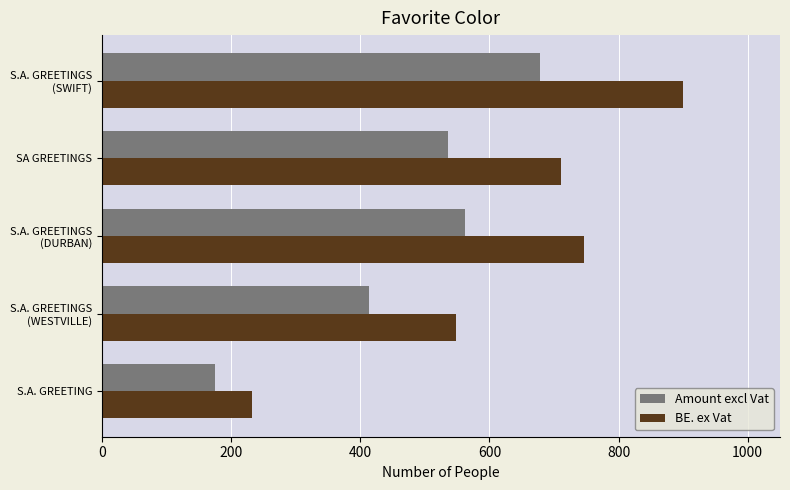

What is the total value across all series at SA GREETINGS?

1246.6